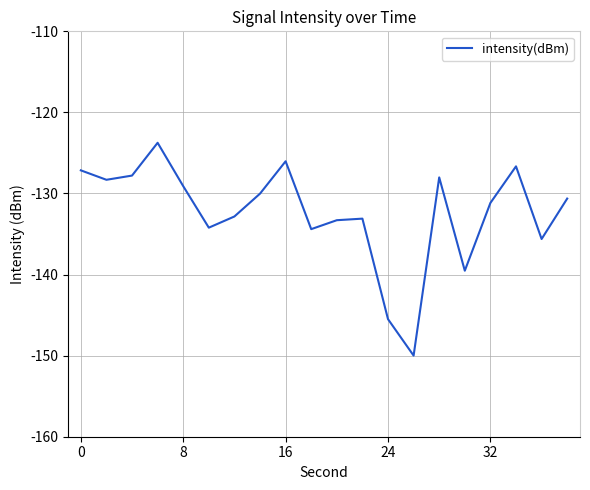

What is the minimum value shown in the chart?

-150.0